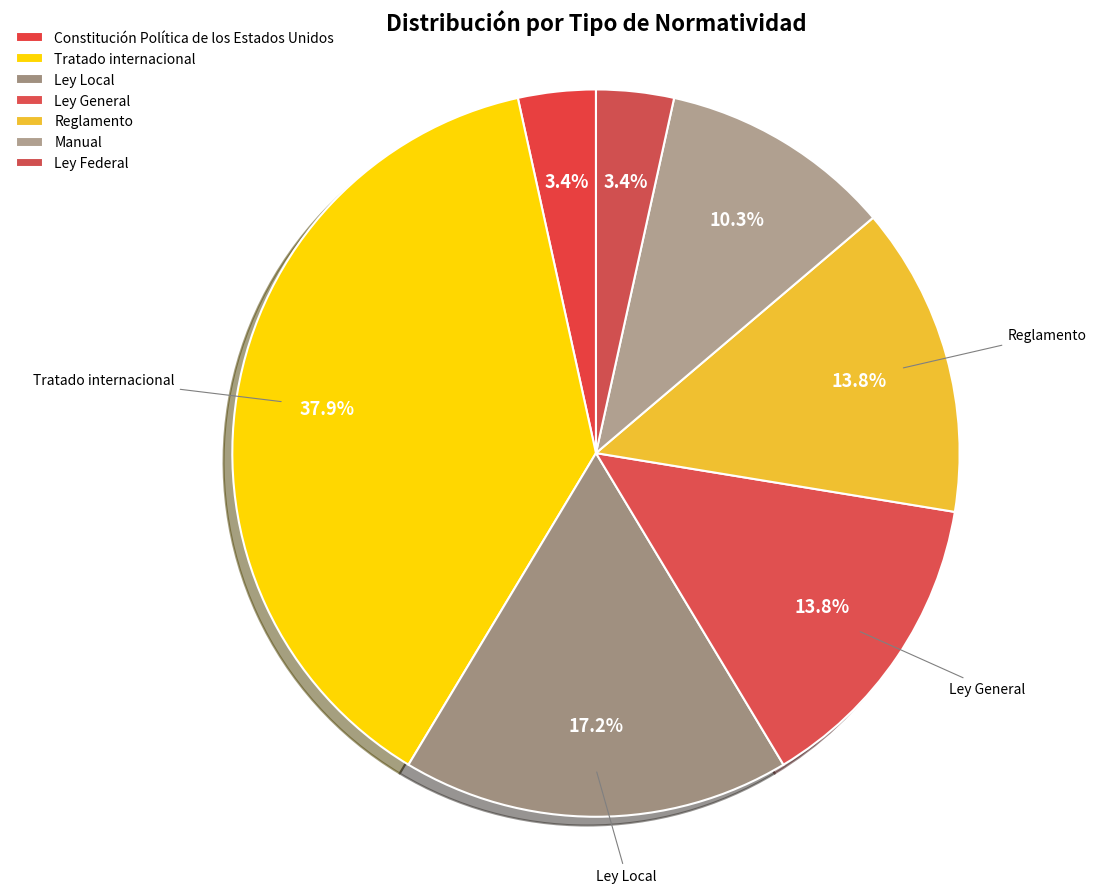

To the nearest percent, what is the combined percentage of Manual and Tratado internacional?

48%